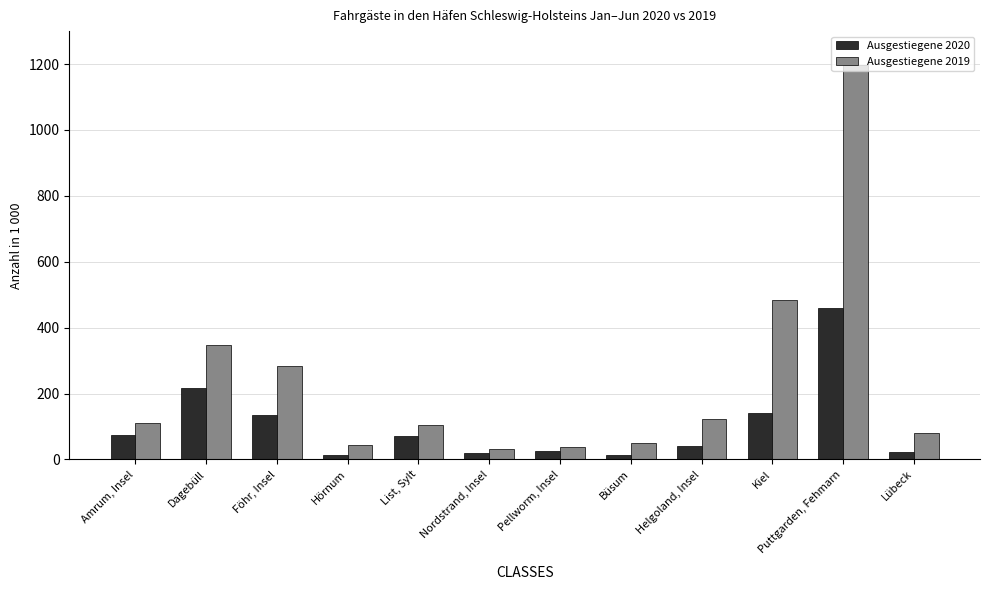

What is the label of the 12th bar from the right?

Amrum, Insel